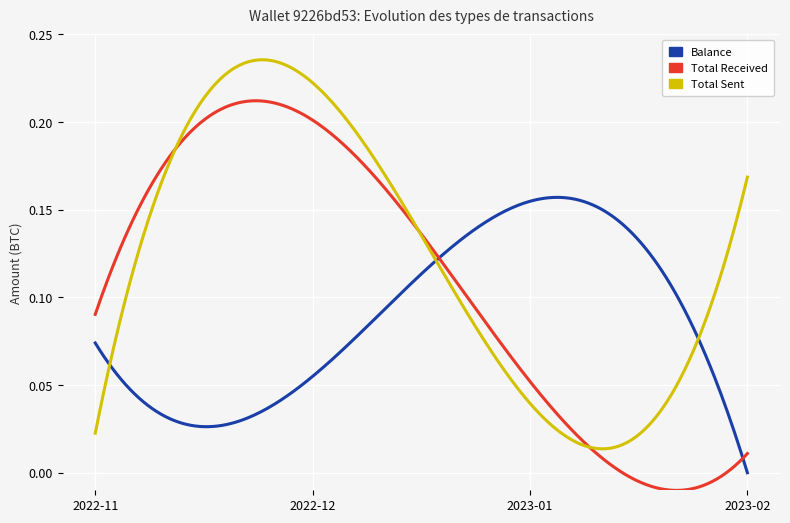

Rank the series by their maximum value, from lowest to highest.

Balance, Total Received, Total Sent